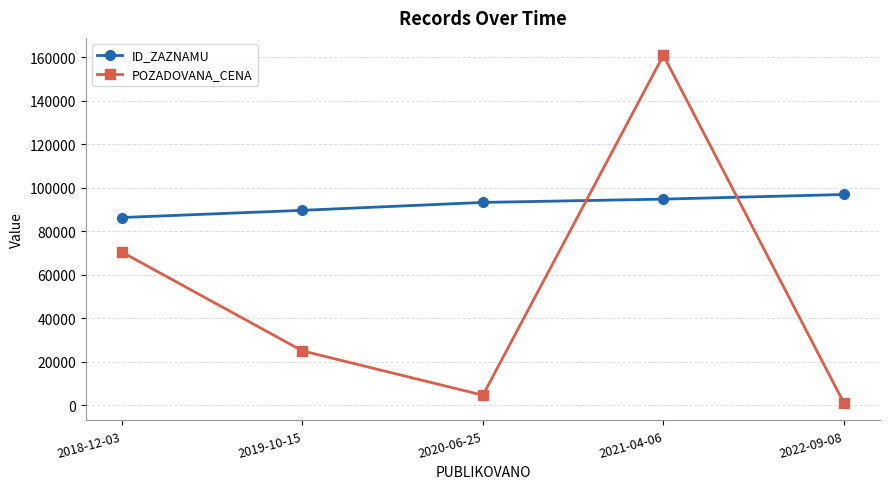

What is the label of the 2nd point from the right?

2021-04-06